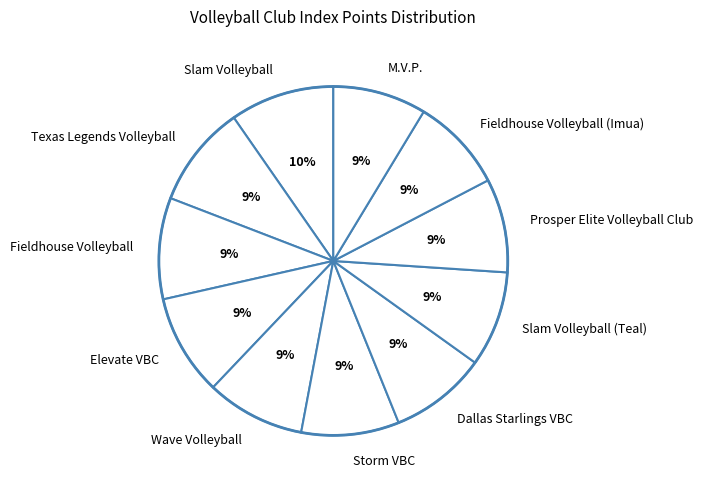

Is the sum of Storm VBC and Texas Legends Volleyball greater than half?

No